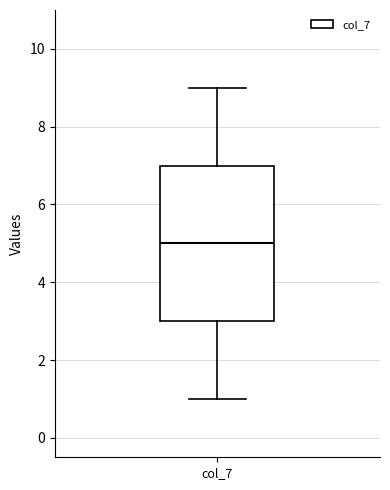

Read this box plot against the y-axis: the position of the median line, the range covered by the box, and the ends of both whiskers. The values are not printed on the chart, so give them approximately, as read against the axis.

median 5, box 3 to 7, whiskers 1 to 9